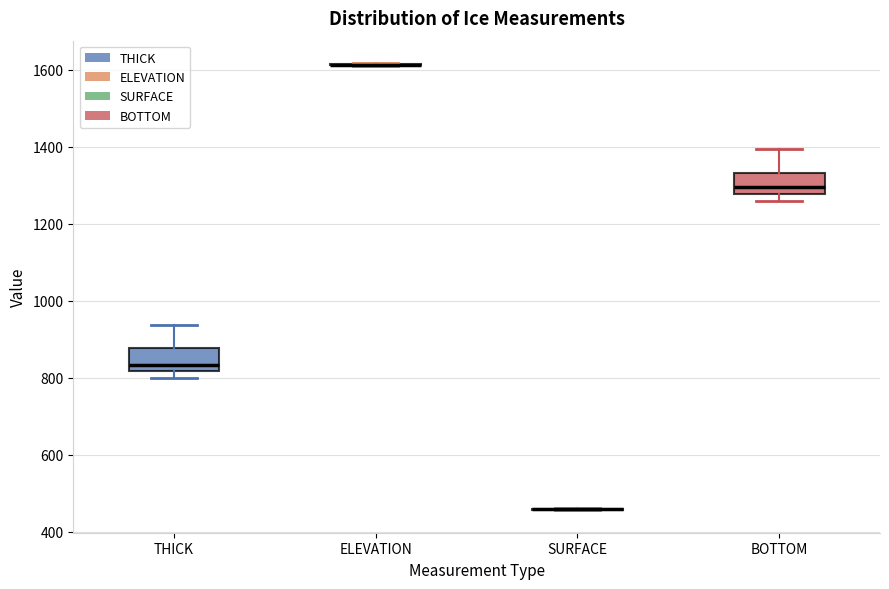

Where does the median line of the box for THICK sit on the y-axis? The values are not printed on the chart, so give them approximately, as read against the axis.

840